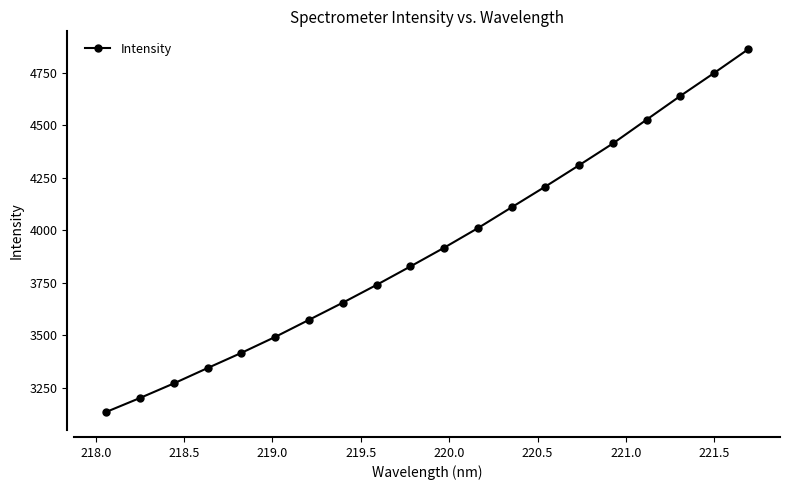

What is the minimum value shown in the chart?

3135.8